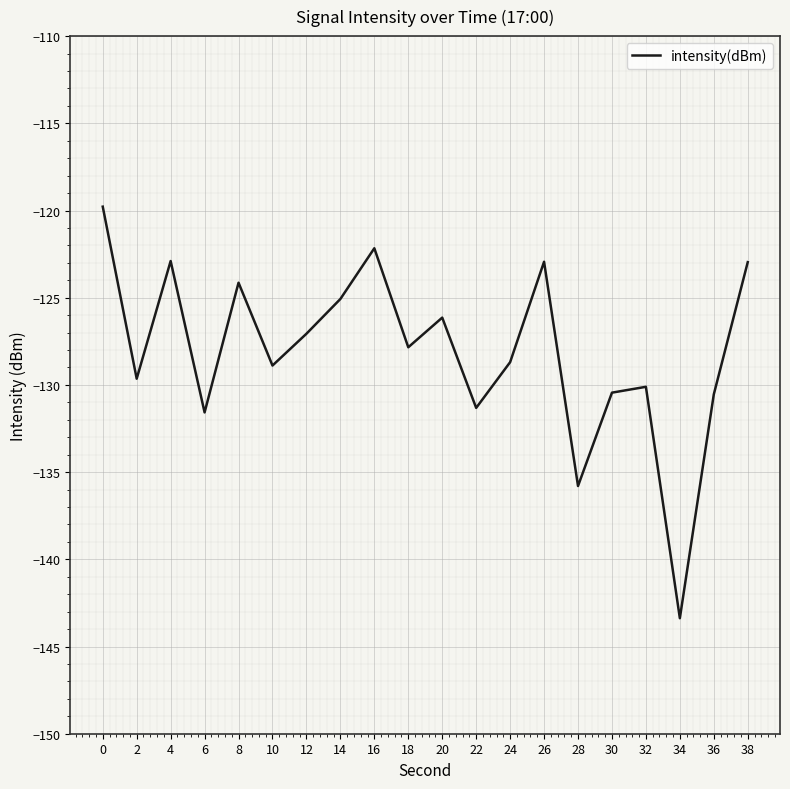

Is it true that the value at 36 is -79.3?

False